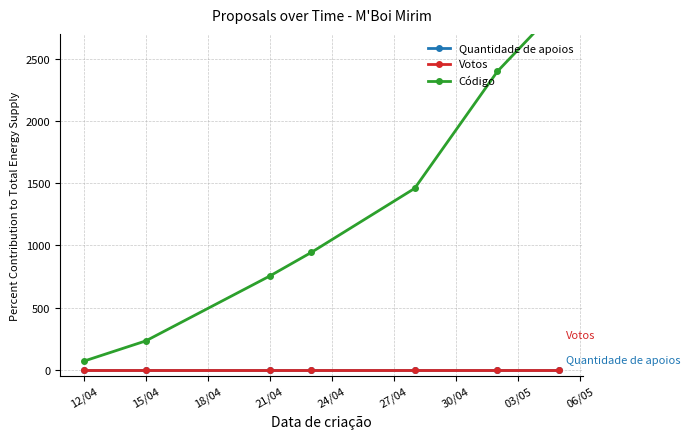

True or false: Quantidade de apoios has a value of 0 at 12/04.

True